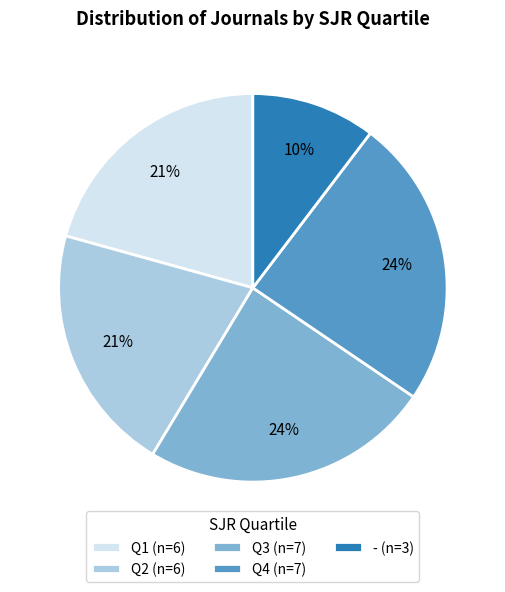

Between Q2 (n=6) and Q4 (n=7), which is larger?

Q4 (n=7)